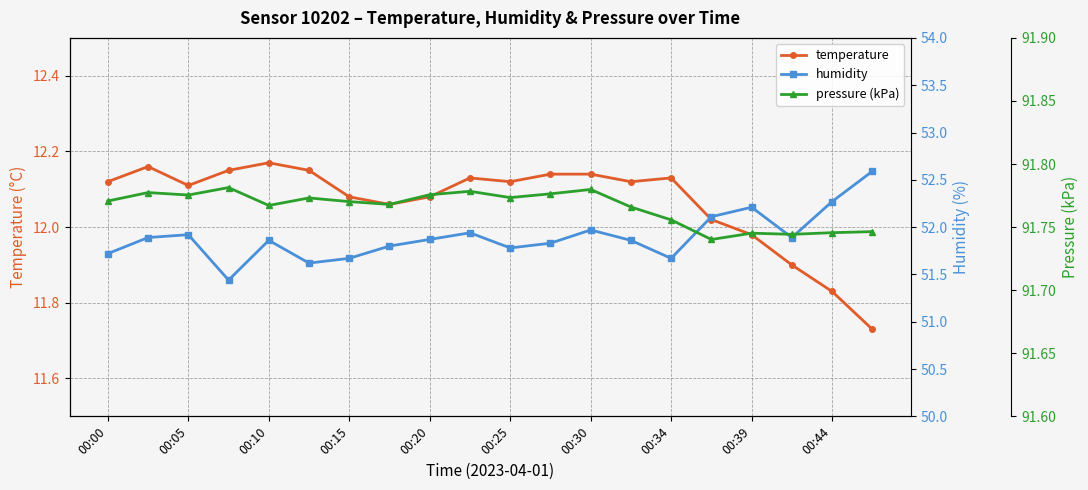

List the series in order of their overall mean, lowest first.

temperature, humidity, pressure (kPa)